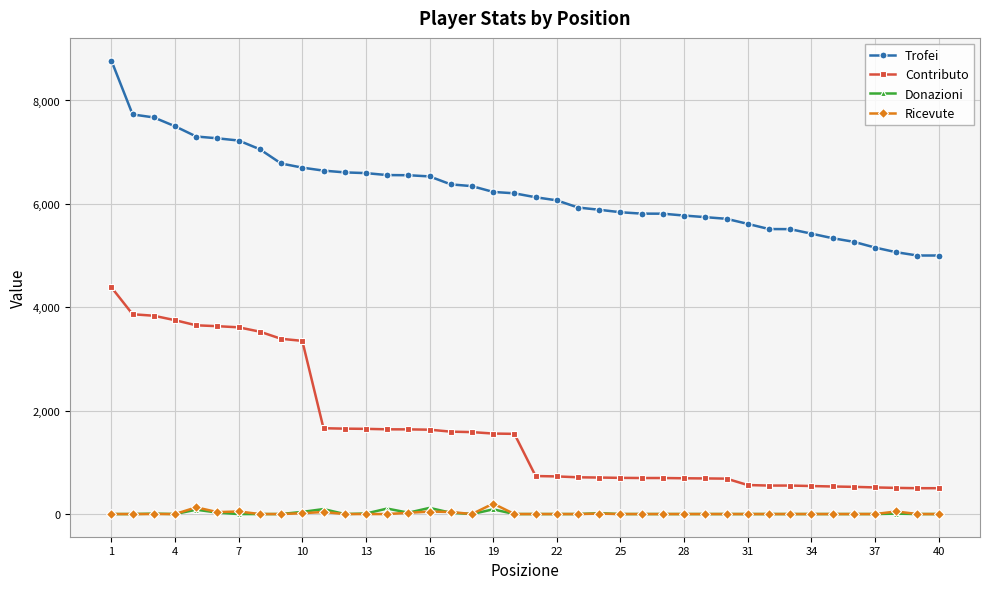

True or false: Donazioni has more than 2 points higher than both neighbors.

True